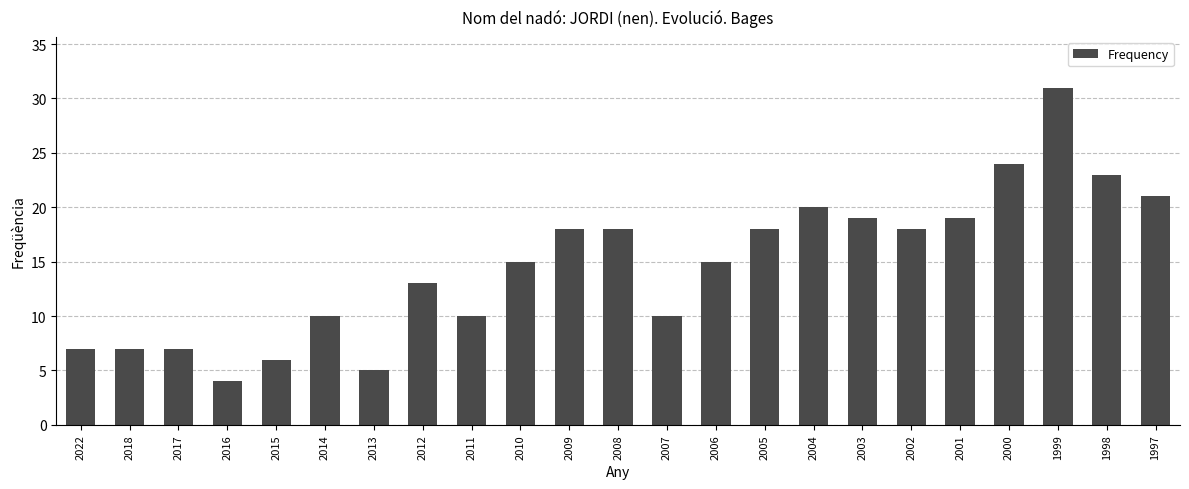

What is the sum of all values?

338